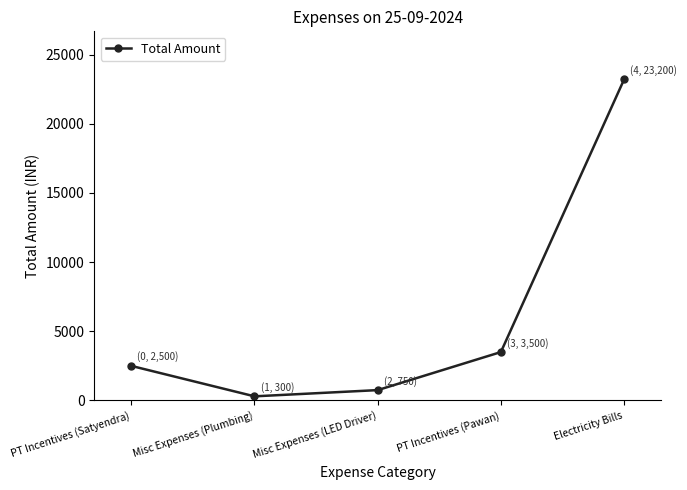

Rank the categories by value from lowest to highest.

Misc Expenses (Plumbing), Misc Expenses (LED Driver), PT Incentives (Satyendra), PT Incentives (Pawan), Electricity Bills